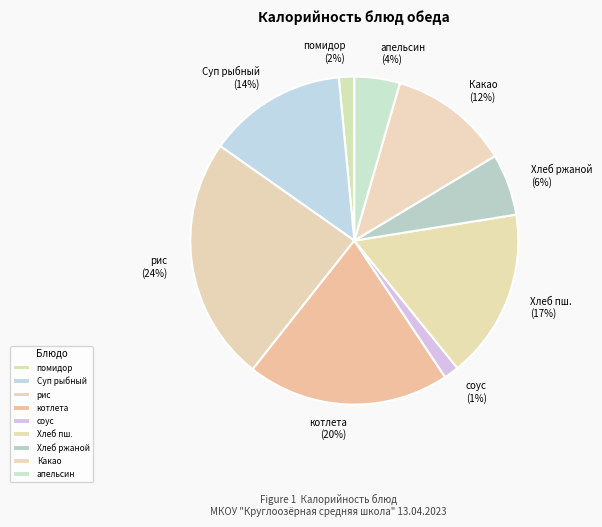

Is there any slice that represents more than half of the pie?

No